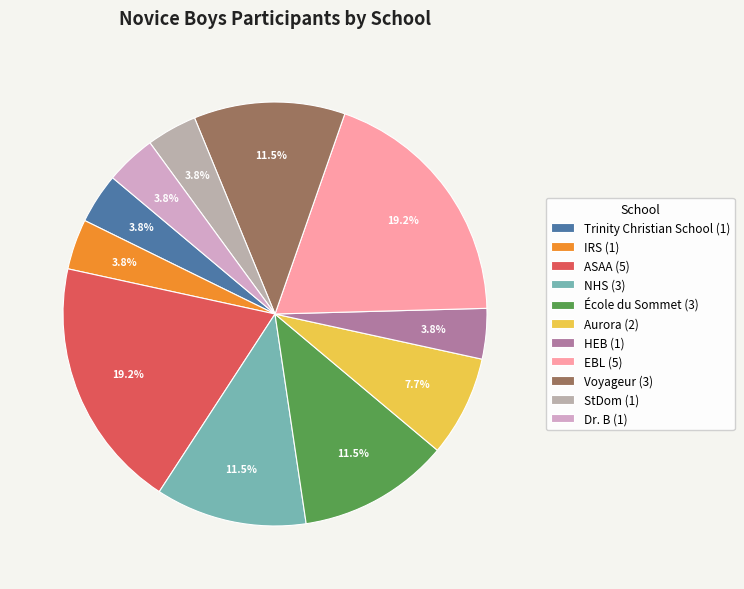

Is the sum of EBL and Trinity Christian School greater than half?

No